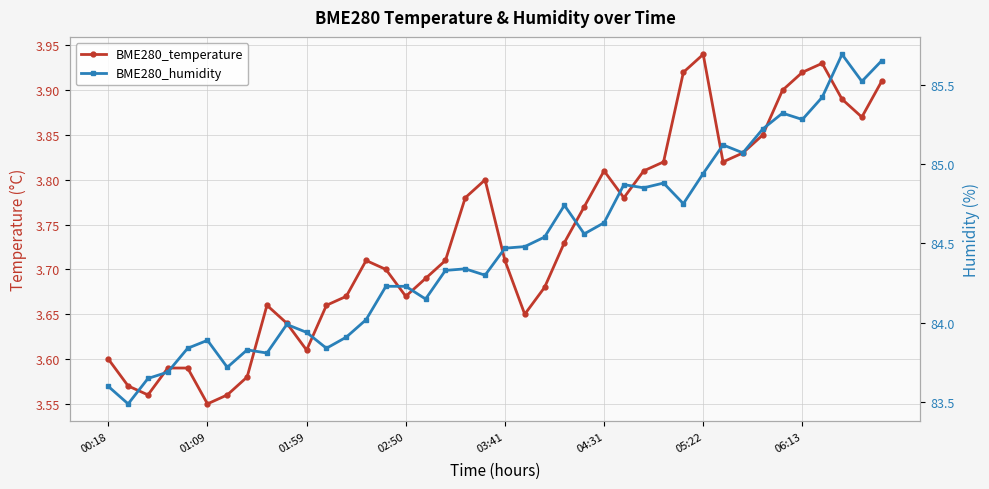

List the series in order of their peak value, highest first.

BME280_humidity, BME280_temperature